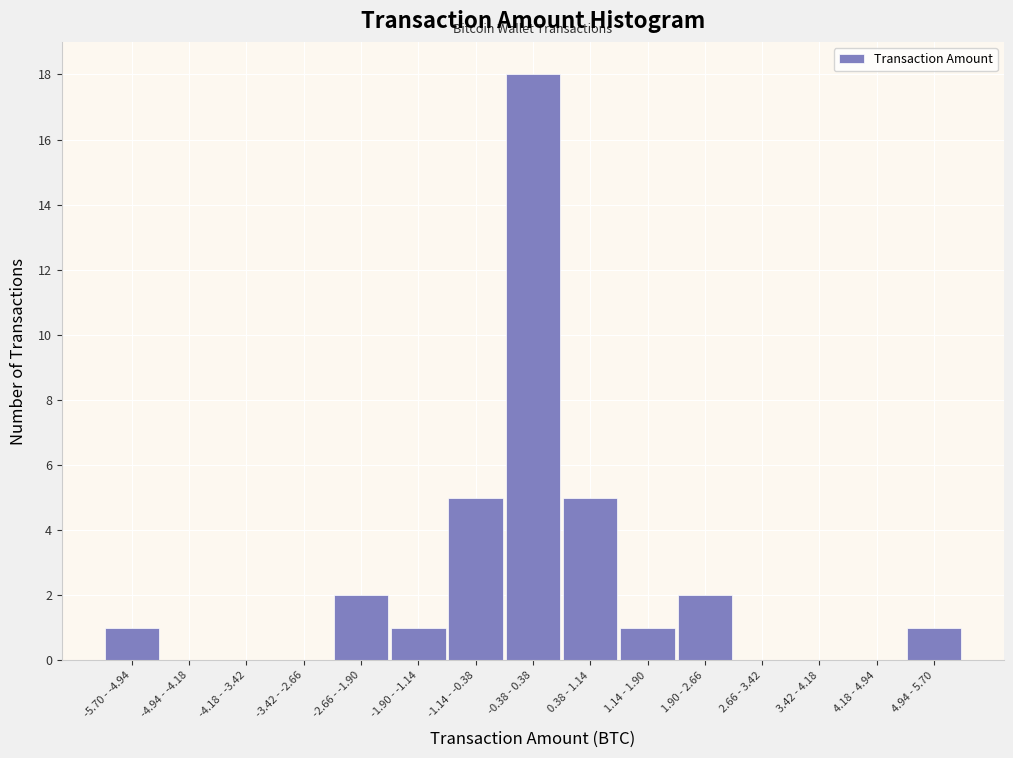

Reading left to right, what are all the values shown in this chart?

-5.70 - -4.94=1	-4.94 - -4.18=0	-4.18 - -3.42=0	-3.42 - -2.66=0	-2.66 - -1.90=2	-1.90 - -1.14=1	-1.14 - -0.38=5	-0.38 - 0.38=18	0.38 - 1.14=5	1.14 - 1.90=1	1.90 - 2.66=2	2.66 - 3.42=0	3.42 - 4.18=0	4.18 - 4.94=0	4.94 - 5.70=1